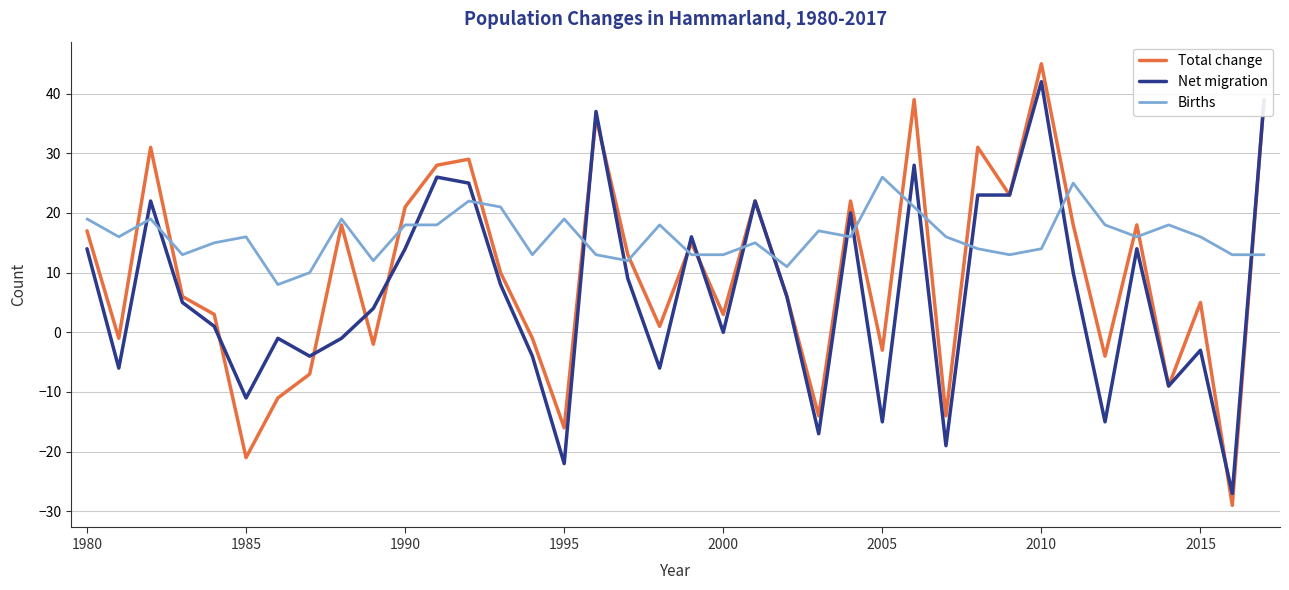

Which series has the largest total across all categories?

Births